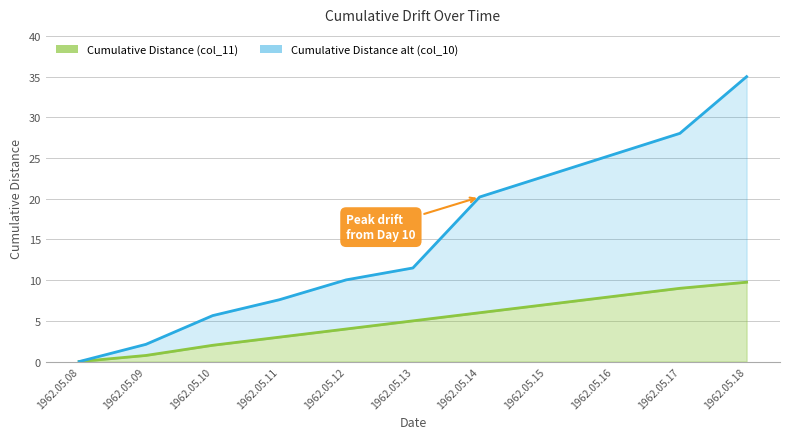

What is the sum of all Cumulative Distance alt (col_10) values?

168.4